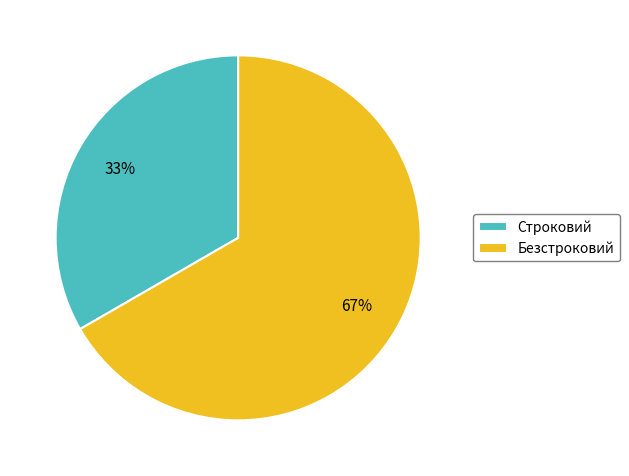

Count the number of slices in the pie.

2